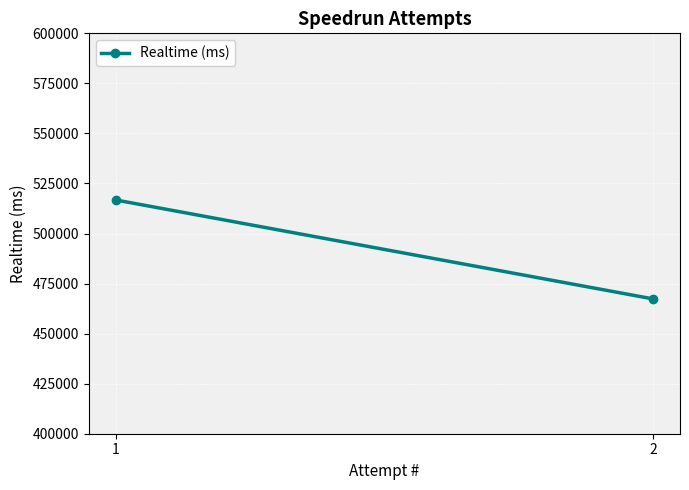

Where is the data nearest to the value 492053?

1